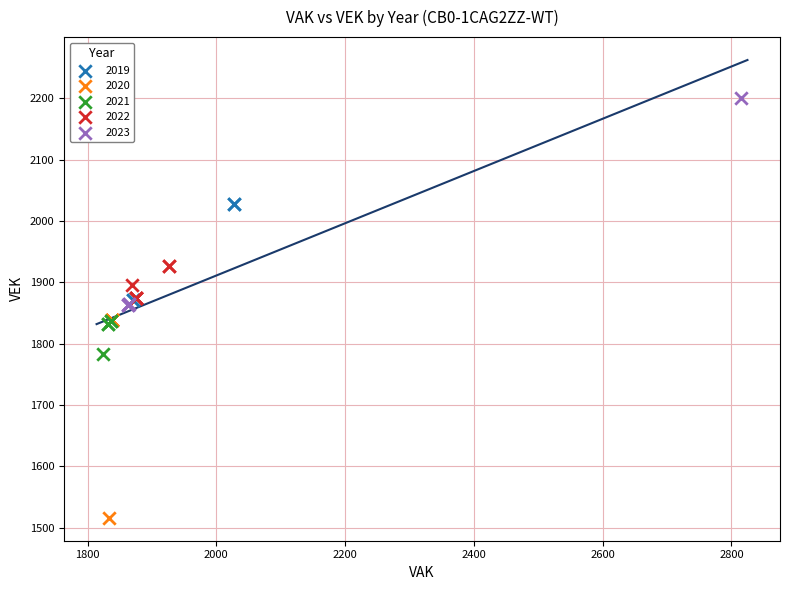

Which series reaches the maximum Y coordinate?

2023